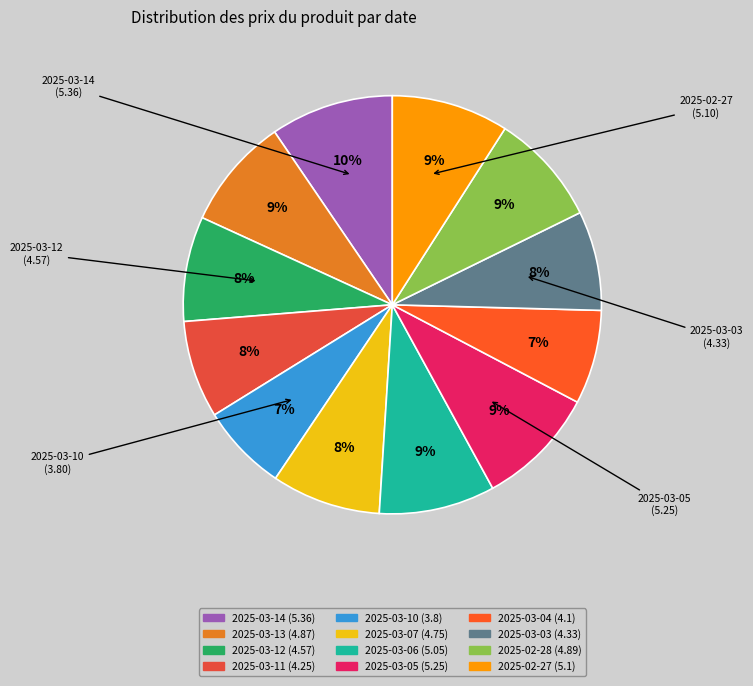

To the nearest percent, what is the combined percentage of 2025-03-04 and 2025-03-05?

17%